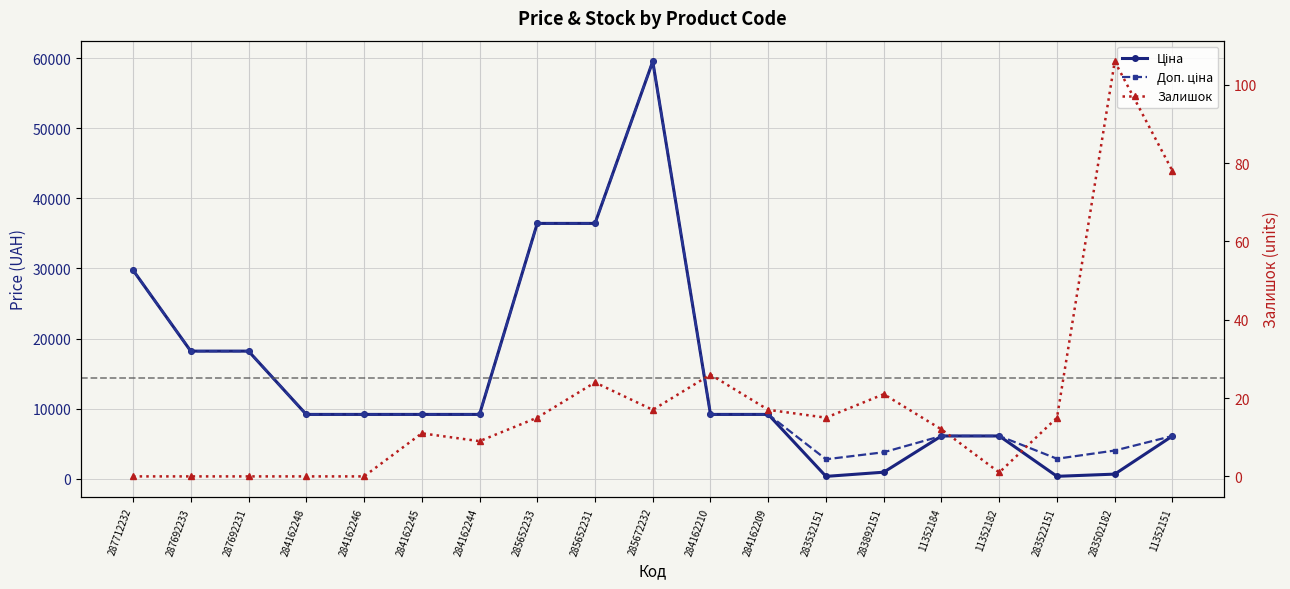

What is the maximum value shown in the chart?

59523.0